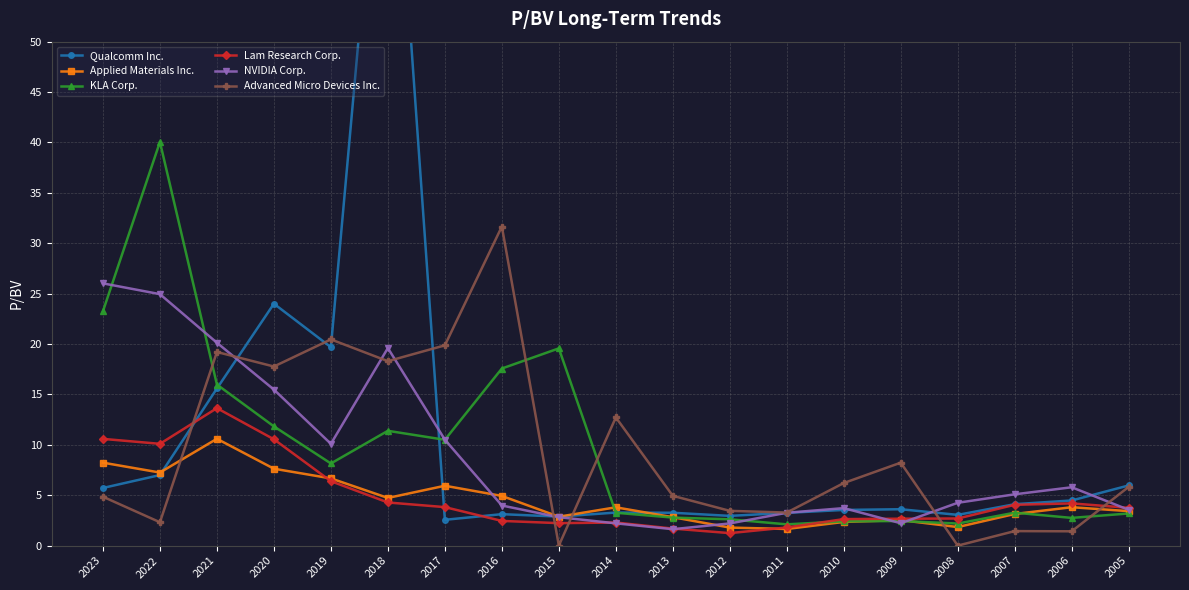

What is the sum of all NVIDIA Corp. values?

167.5